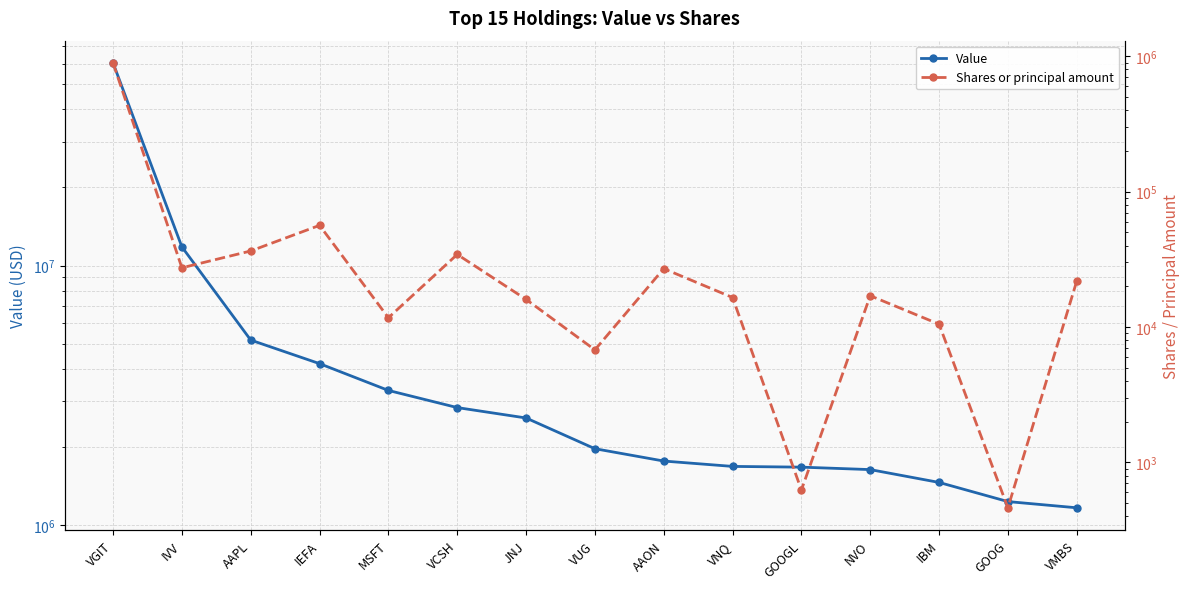

Reading left to right, list all the values displayed in this chart.

Value: VGIT=60392000	IVV=11801000	AAPL=5161000	IEFA=4187000	MSFT=3301000	VCSH=2835000	JNJ=2585000	VUG=1968000	AAON=1764000	VNQ=1682000	GOOGL=1671000	NVO=1635000	IBM=1459000	GOOG=1231000	VMBS=1165000
Shares or principal amount: VGIT=894030	IVV=27393	AAPL=36472	IEFA=56396	MSFT=11707	VCSH=34402	JNJ=16007	VUG=6783	AAON=27000	VNQ=16525	GOOGL=625	NVO=17031	IBM=10499	GOOG=462	VMBS=21868